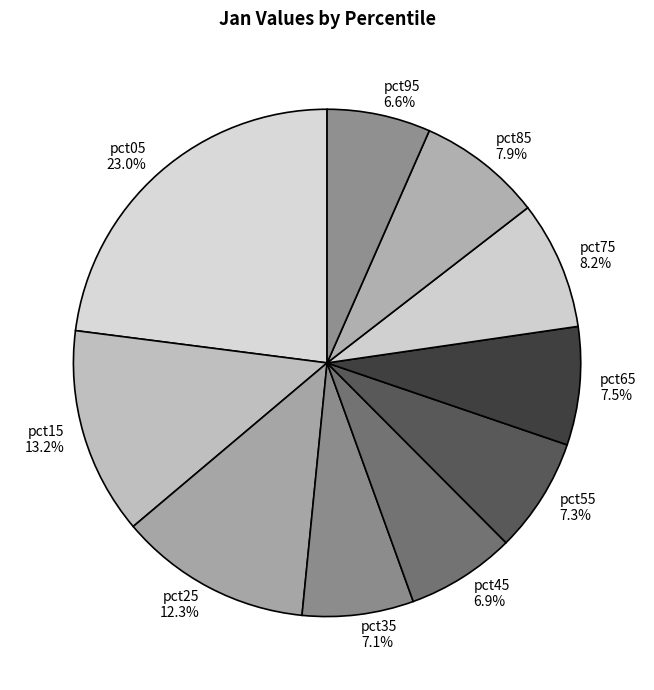

The pct45 slice represents 7% of the pie. True or false?

True